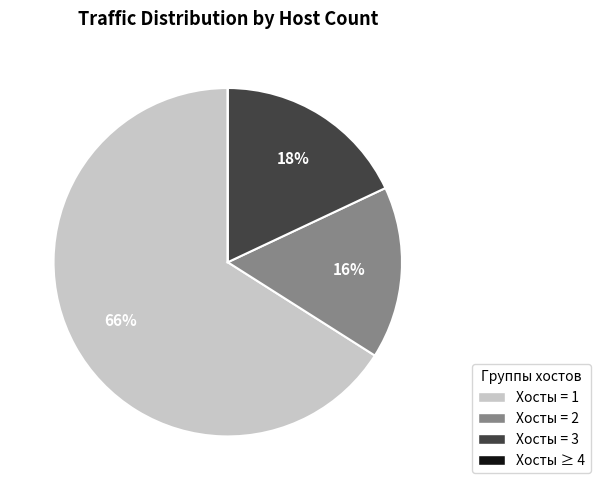

Does any single category account for the majority?

Yes